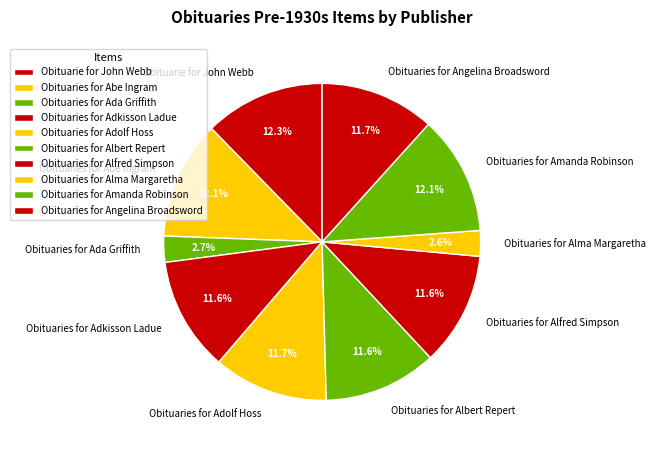

Do Obituarie for John Webb and Obituaries for Alma Margaretha together represent more than half of the pie?

No